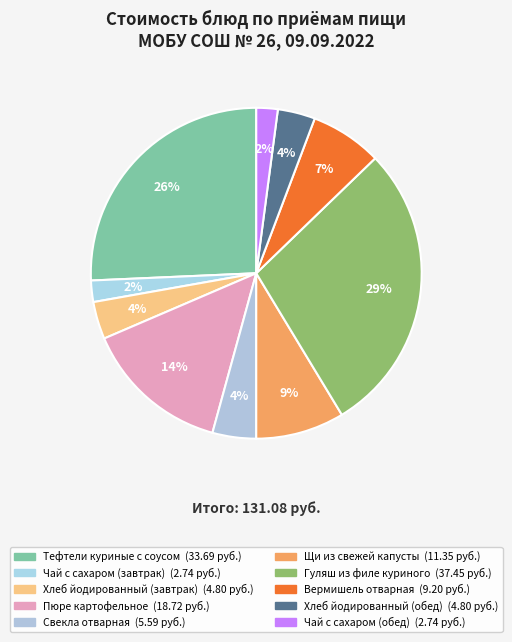

Which has a higher value, Чай с сахаром (обед) or Чай с сахаром (завтрак)?

Чай с сахаром (обед)